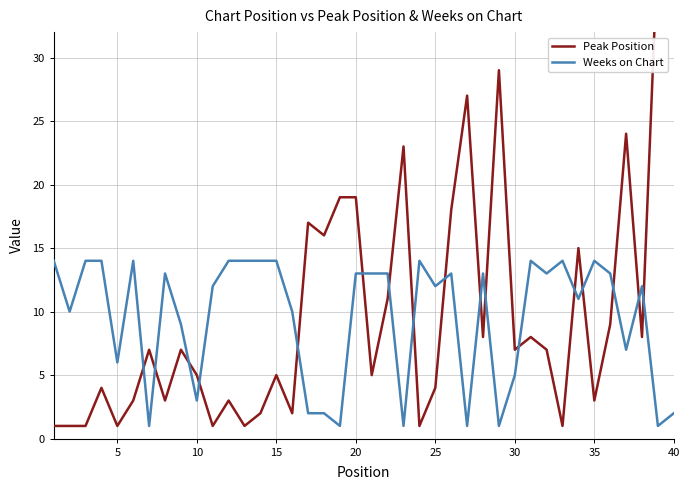

The Weeks on Chart series shows 22 at 35. True or false?

False